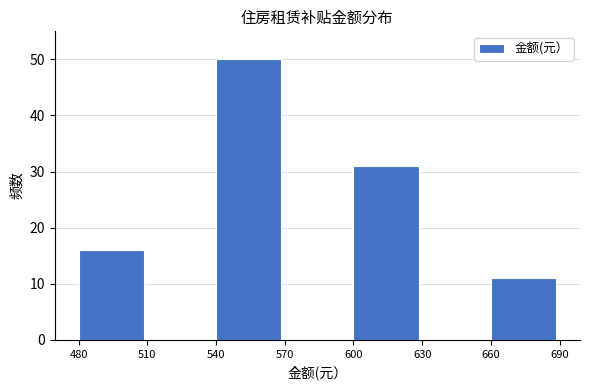

Reading left to right, list every bar in this chart as the range it spans on the x-axis followed by its height. The values are not printed on the chart, so give them approximately, as read against the axis.

480 to 510: 16
510 to 540: 0
540 to 570: 50
570 to 600: 0
600 to 630: 31
630 to 660: 0
660 to 690: 11